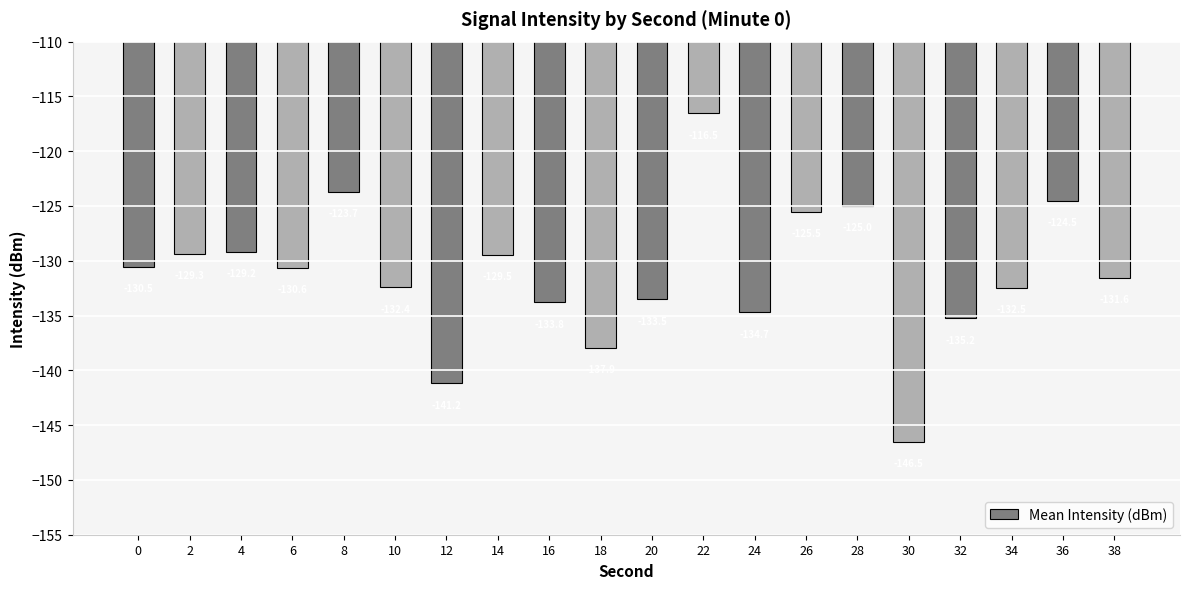

The value at 2 is -216.3. True or false?

False